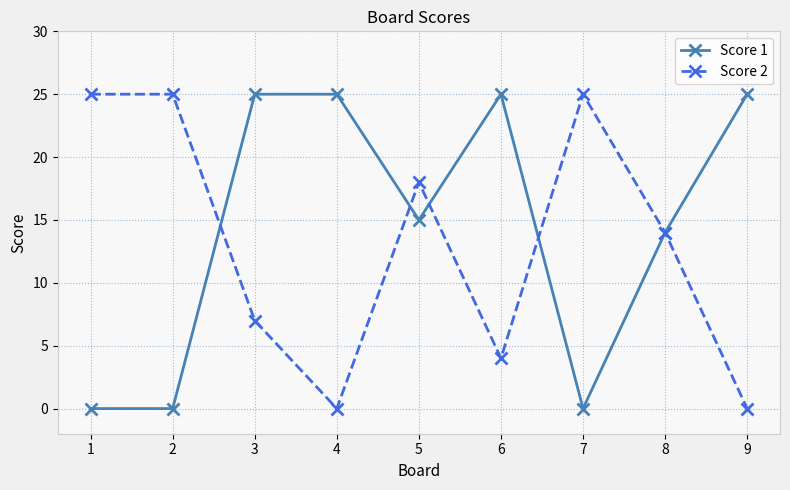

How many interior local valleys does the Score 2 series have?

2